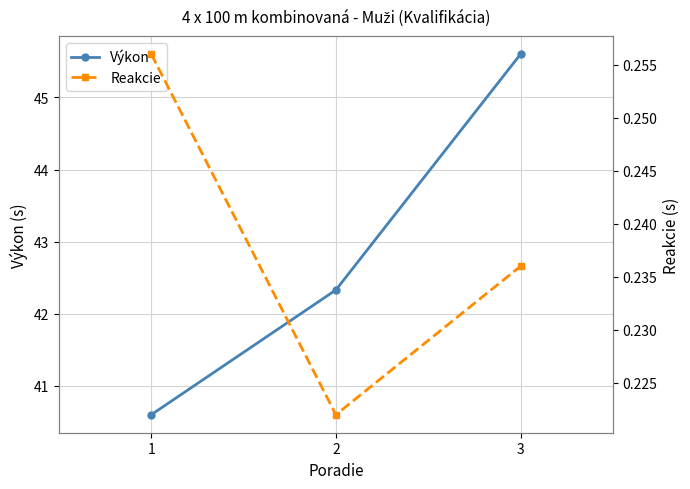

List the labels in order of Reakcie value, smallest first.

2, 3, 1